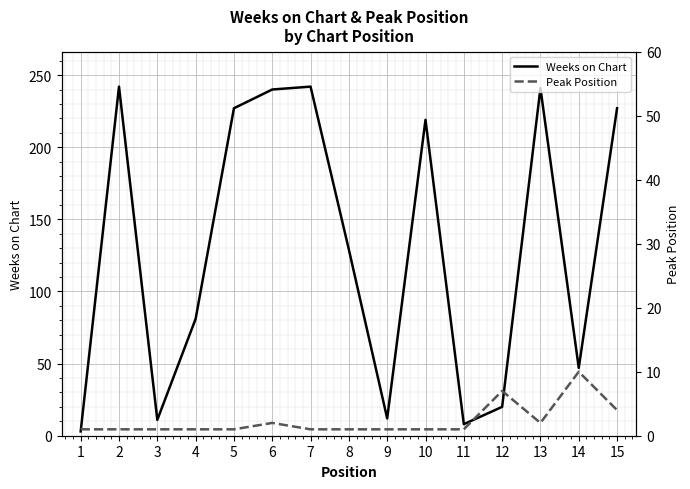

What is the total value across all series at 6?

242